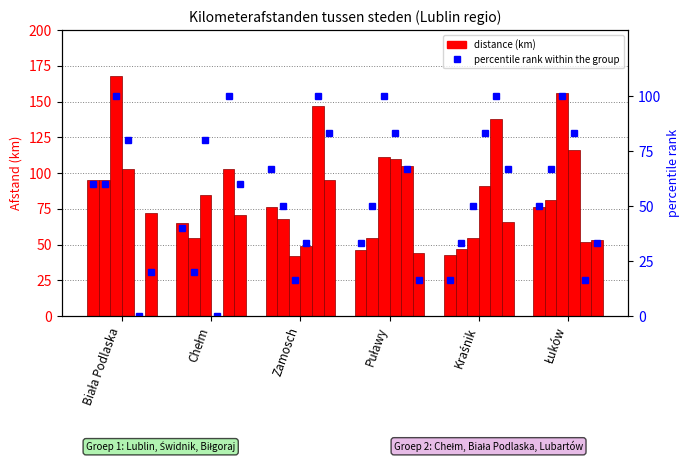

True or false: Biała Podlaska has a value of 236 at Kraśnik.

False